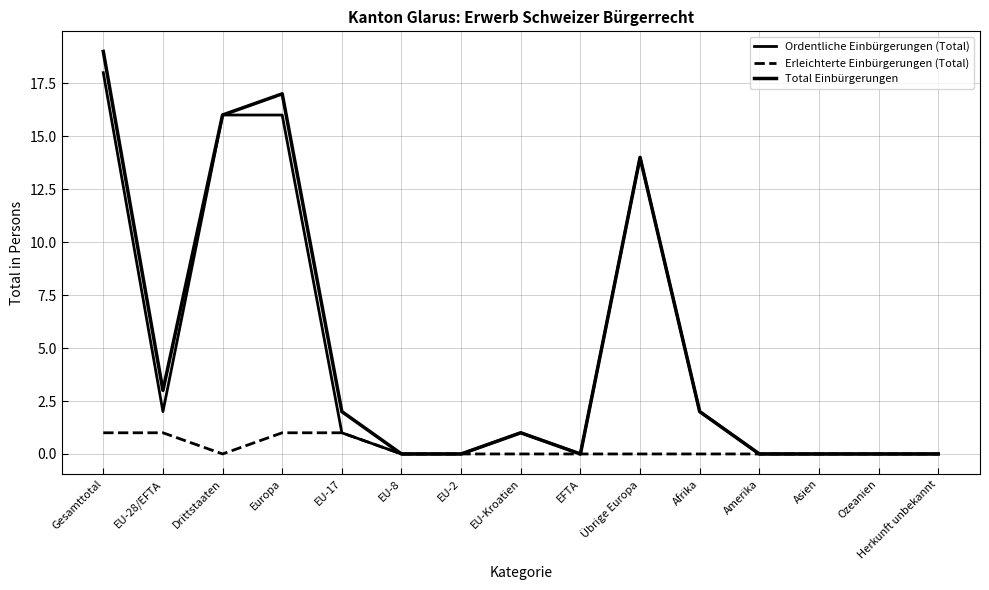

What is the difference between the maximum and minimum values in the Ordentliche Einbürgerungen (Total) series?

18